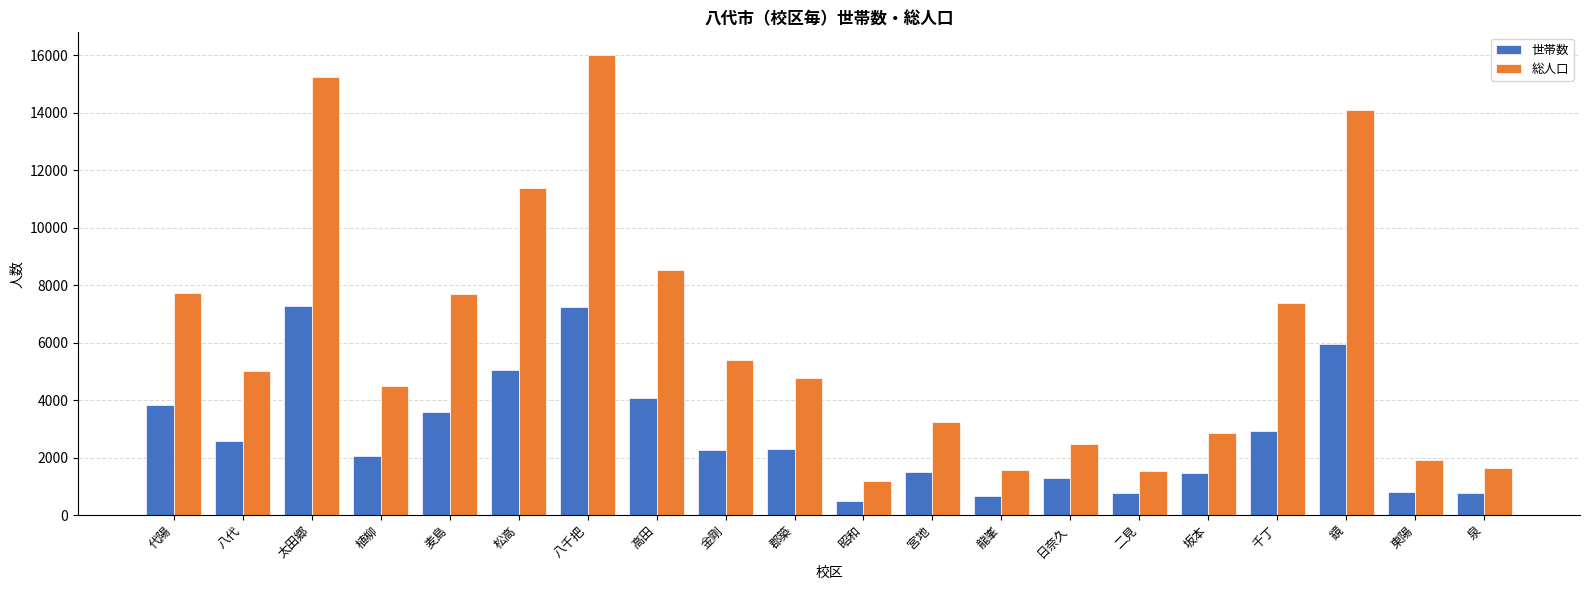

Is the value of 総人口 at 東陽 greater than the value of 世帯数 at 昭和?

Yes